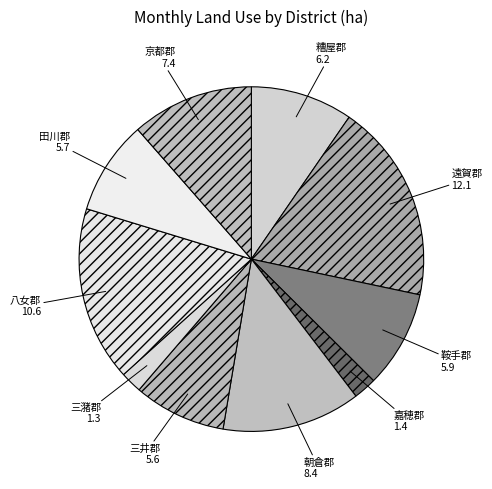

Combined, do 鞍手郡 and 遠賀郡 account for over 50%?

No